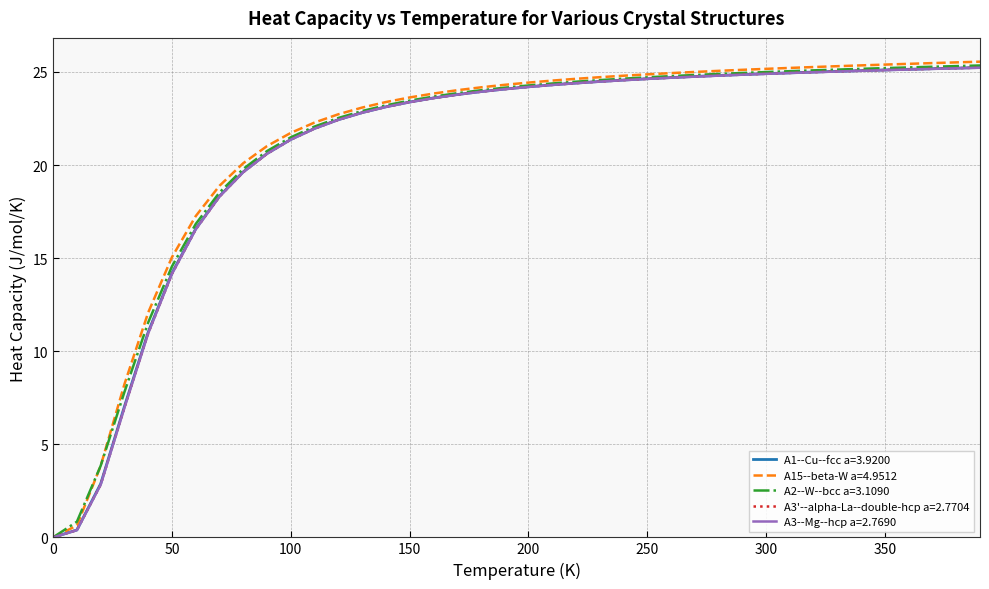

Which series has the widest spread of values?

A15--beta-W a=4.9512